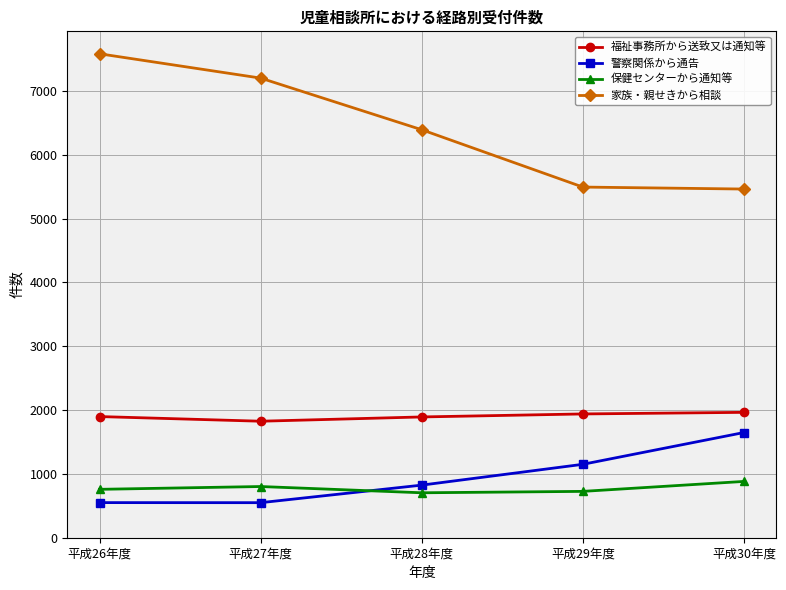

True or false: 家族・親せきから相談 has a value of 5462 at 平成30年度.

True